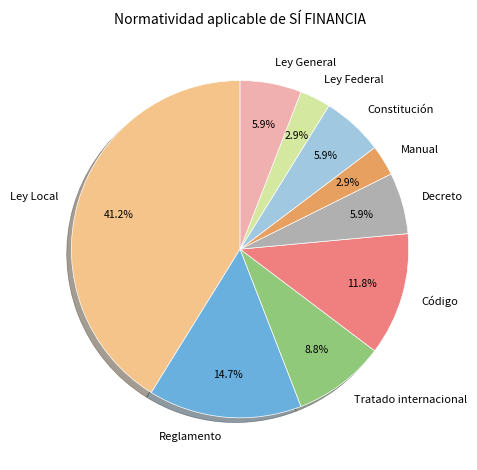

How many segments does this pie chart have?

9